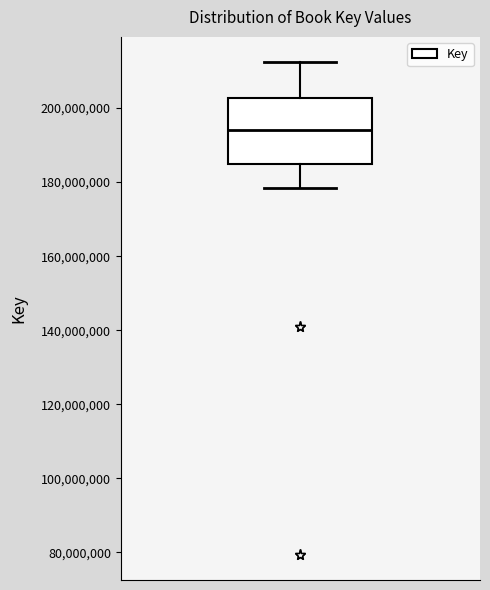

Transcribe this box plot: give where the median line is, the range the box spans, and where the two whiskers end, as read against the y-axis. The values are not printed on the chart, so give them approximately, as read against the axis.

median 194000000, box 184000000 to 202000000, whiskers 178000000 to 212000000